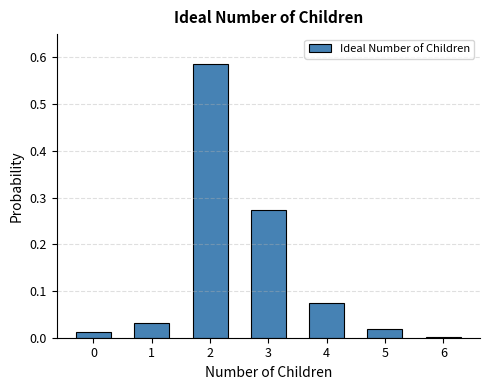

True or false: the data shows 0.0 at 5.

True